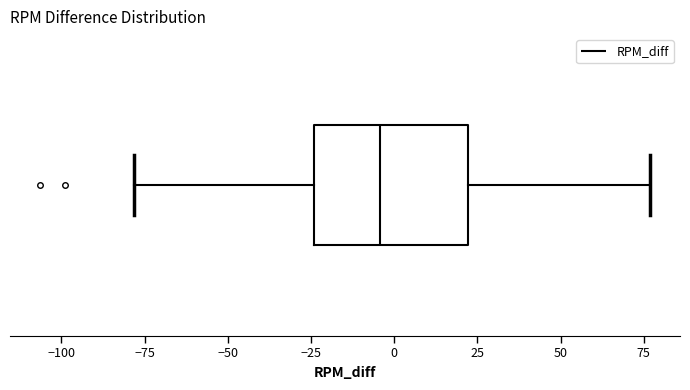

Read this box plot against the x-axis: the position of the median line, the range covered by the box, and the ends of both whiskers. The values are not printed on the chart, so give them approximately, as read against the axis.

median -5, box -25 to 20, whiskers -80 to 75